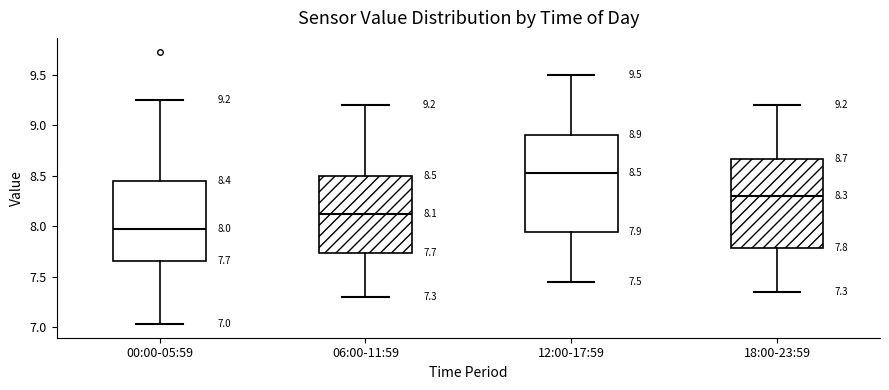

Comparing the boxes themselves (not the whiskers), which one is the tallest?

12:00-17:59